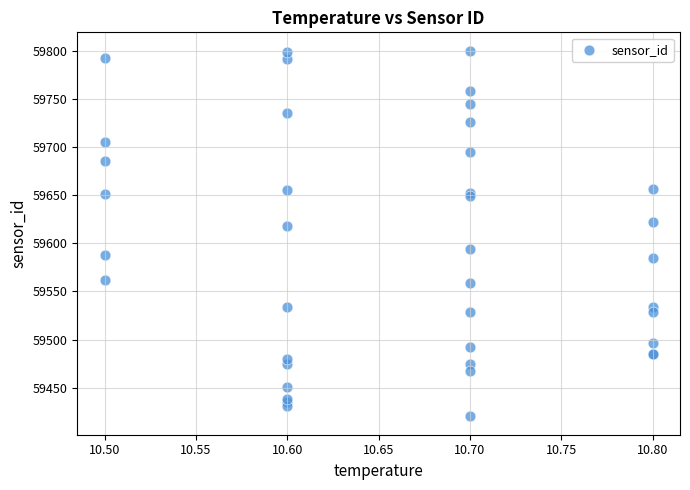

What Y value in the scatter plot is closest to 59610?

59617.7